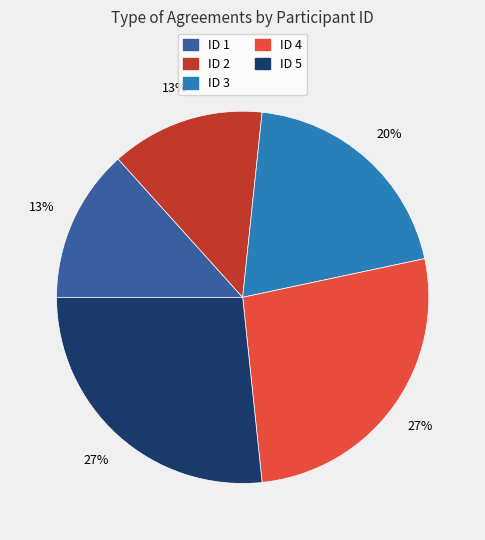

Does any single category account for the majority?

No